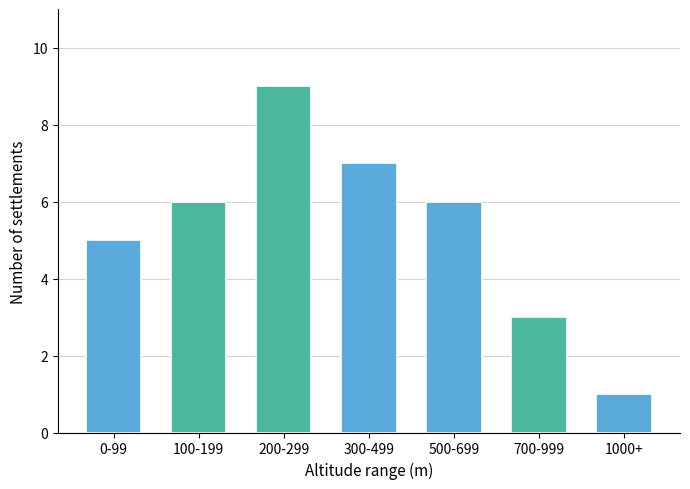

Reading left to right, list all the values displayed in this chart.

5	6	9	7	6	3	1